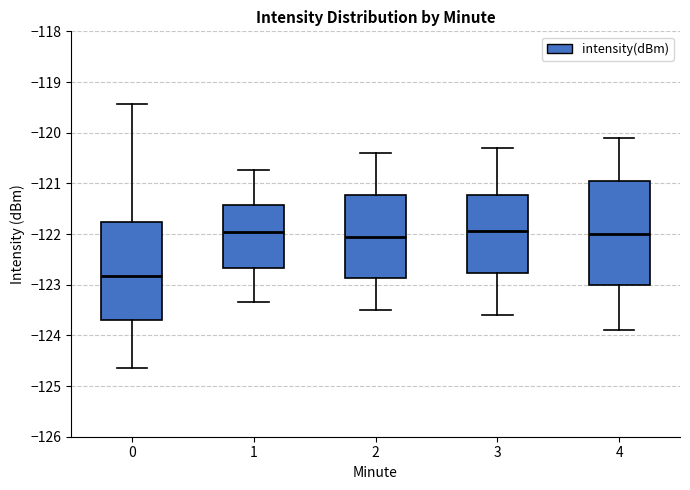

Reading left to right, transcribe this box plot: for each box, give where its median line is, the range the box spans, and where its two whiskers end, as read against the y-axis. The values are not printed on the chart, so give them approximately, as read against the axis.

0: median -122.8, box -123.7 to -121.8, whiskers -124.7 to -119.4
1: median -122.0, box -122.7 to -121.4, whiskers -123.3 to -120.7
2: median -122.0, box -122.9 to -121.2, whiskers -123.5 to -120.4
3: median -121.9, box -122.8 to -121.2, whiskers -123.6 to -120.3
4: median -122.0, box -123.0 to -120.9, whiskers -123.9 to -120.1